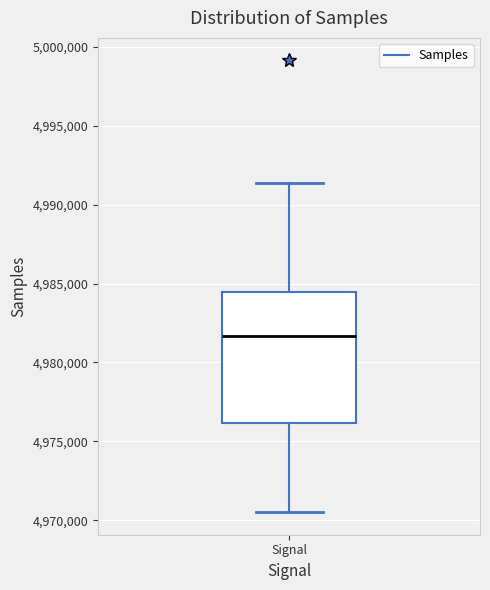

Transcribe this box plot: give where the median line is, the range the box spans, and where the two whiskers end, as read against the y-axis. The values are not printed on the chart, so give them approximately, as read against the axis.

median 4981500, box 4976000 to 4984500, whiskers 4970500 to 4991500